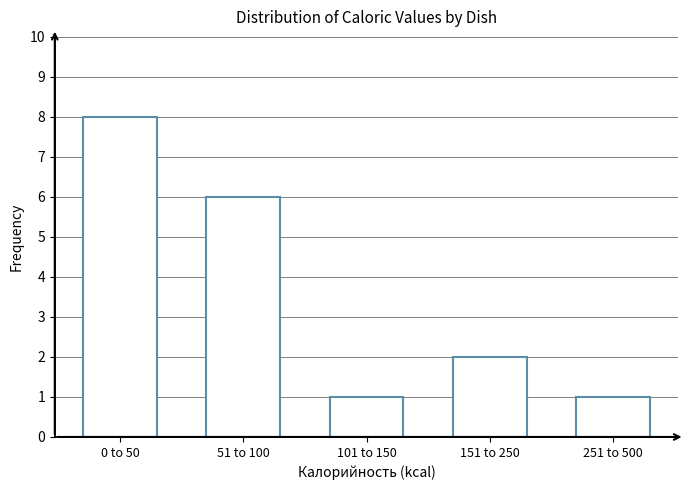

Reading right to left, extract all data points from this chart.

251 to 500=1	151 to 250=2	101 to 150=1	51 to 100=6	0 to 50=8